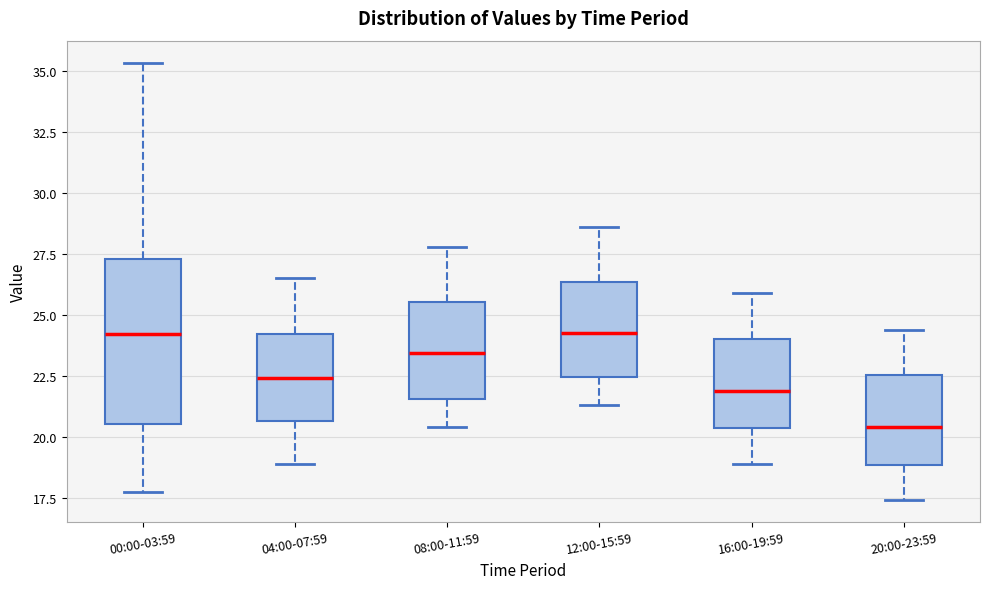

Reading left to right, read every box against the y-axis: the position of its median line, the range the box covers, and the ends of its whiskers. The values are not printed on the chart, so give them approximately, as read against the axis.

00:00-03:59: median 24.0, box 20.5 to 27.5, whiskers 18.0 to 35.5
04:00-07:59: median 22.5, box 20.5 to 24.0, whiskers 19.0 to 26.5
08:00-11:59: median 23.5, box 21.5 to 25.5, whiskers 20.5 to 28.0
12:00-15:59: median 24.5, box 22.5 to 26.5, whiskers 21.5 to 28.5
16:00-19:59: median 22.0, box 20.5 to 24.0, whiskers 19.0 to 26.0
20:00-23:59: median 20.5, box 19.0 to 22.5, whiskers 17.5 to 24.5